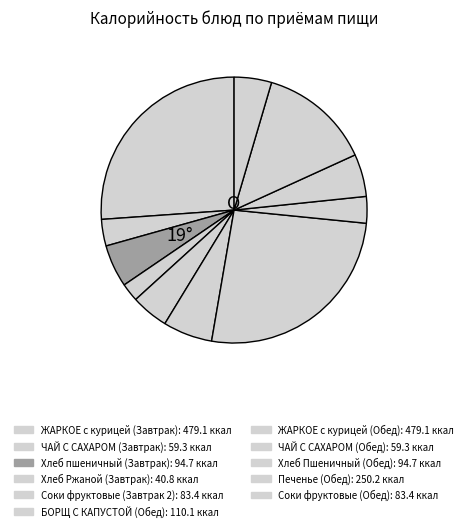

To the nearest percent, what is the combined percentage of Соки фруктовые (Обед) and Соки фруктовые (Завтрак 2)?

9%